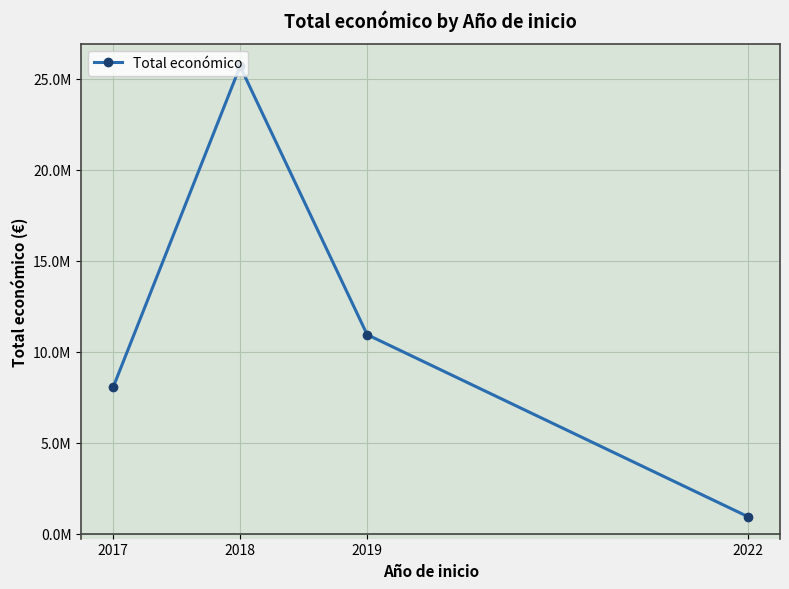

How many points are higher than both their immediate neighbors (excluding endpoints)?

1